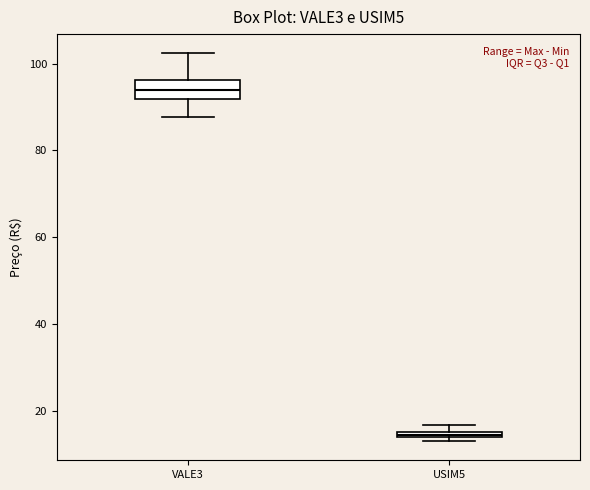

Which box's median line is the lowest?

USIM5